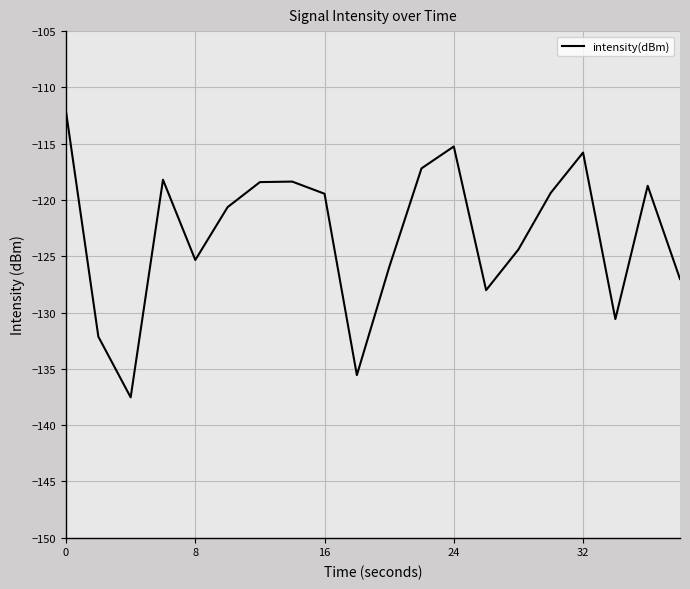

What is the minimum value shown in the chart?

-137.5